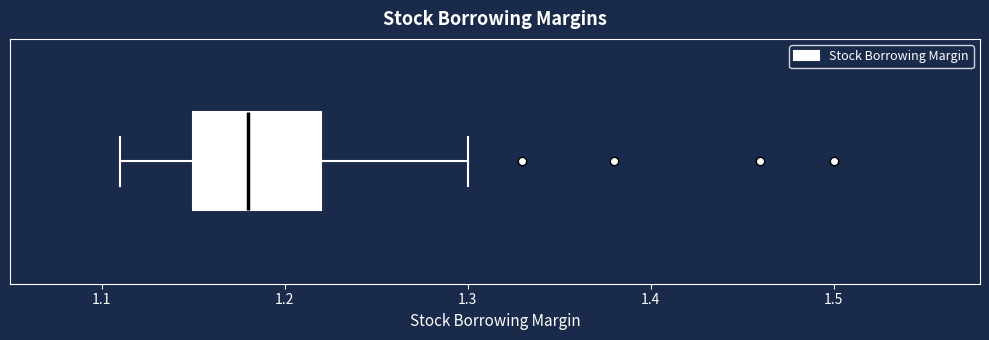

Where is the right edge of the box on the x-axis? The values are not printed on the chart, so give them approximately, as read against the axis.

1.22